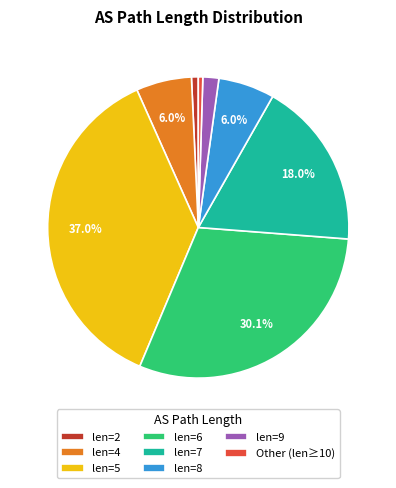

What is the largest slice in the pie chart?

len=5